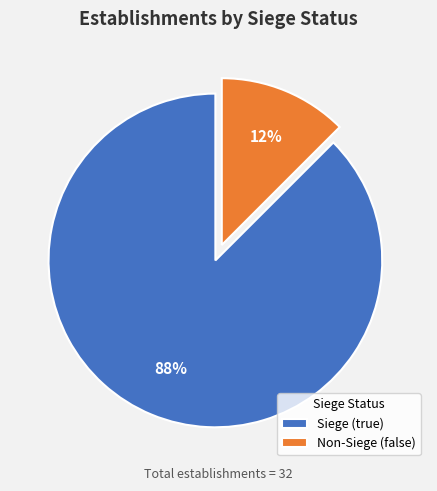

To the nearest percent, what is the average slice percentage?

50%